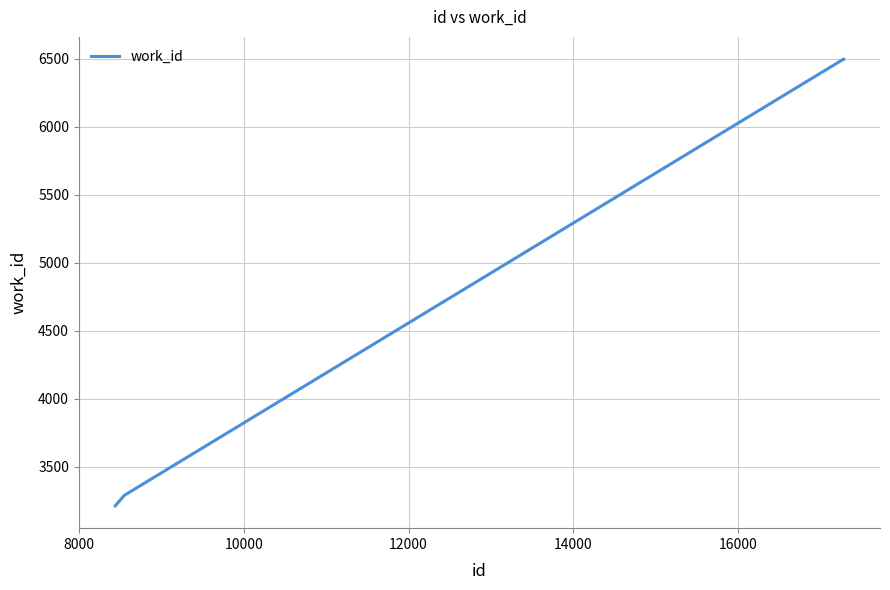

What is the sum of all values?

19493